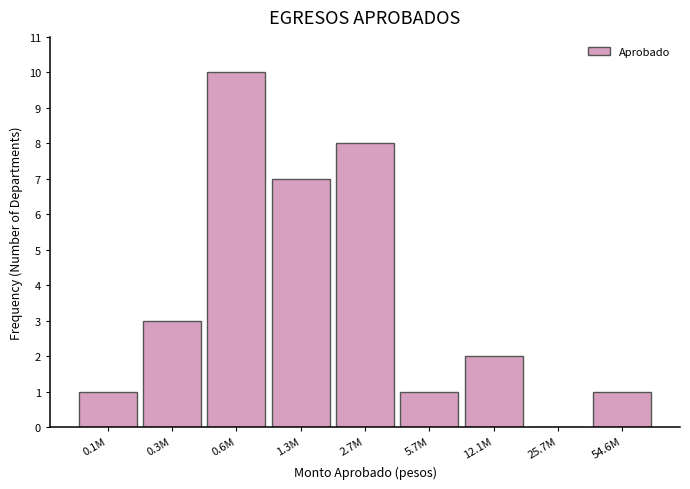

Reading left to right, extract all data points from this chart.

0.1M=1	0.3M=3	0.6M=10	1.3M=7	2.7M=8	5.7M=1	12.1M=2	25.7M=0	54.6M=1